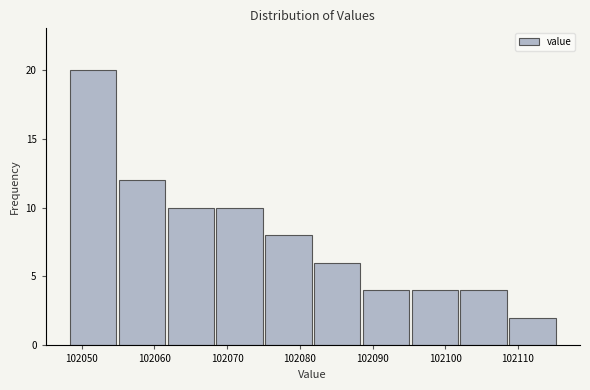

Reading left to right, list every bar in this chart as the range it spans on the x-axis followed by its height. Neither the bar edges nor the heights are printed on the chart, so give them approximately, as read against the axes.

102048 to 102055: 20
102055 to 102062: 12
102062 to 102069: 10
102069 to 102075: 10
102075 to 102082: 8
102082 to 102089: 6
102089 to 102095: 4
102095 to 102102: 4
102102 to 102109: 4
102109 to 102116: 2